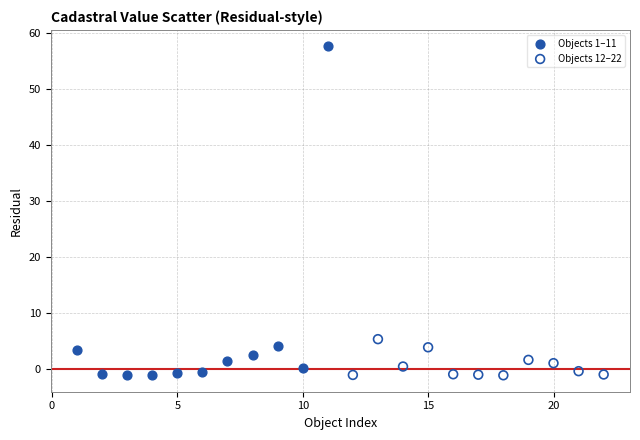

Which series reaches the maximum Y coordinate?

Objects 1–11